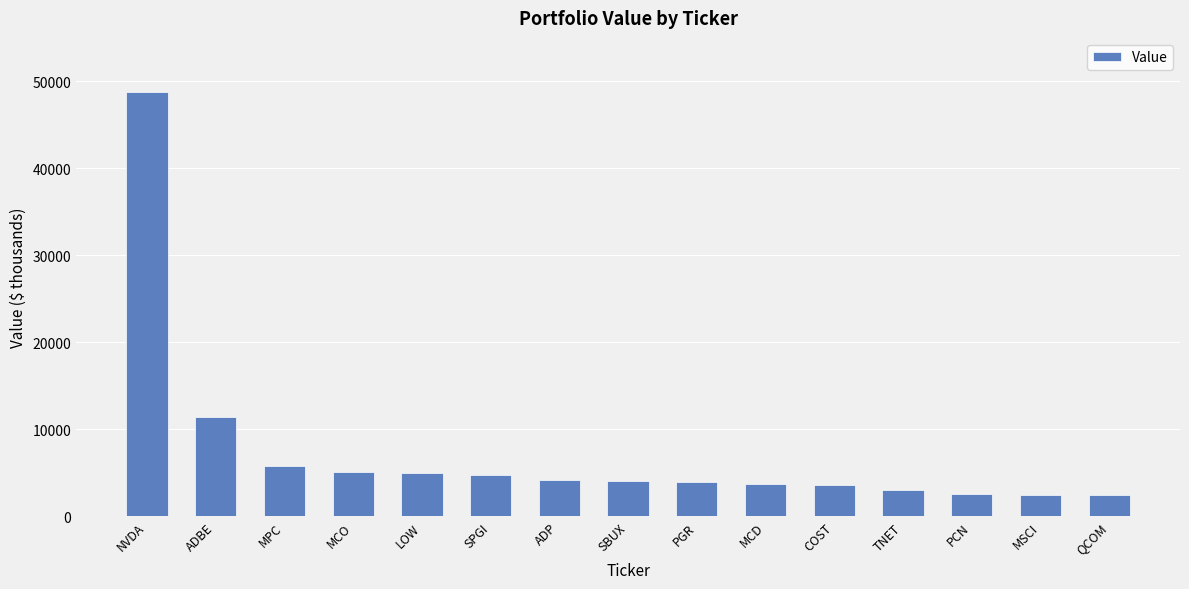

What is the maximum value shown in the chart?

48751